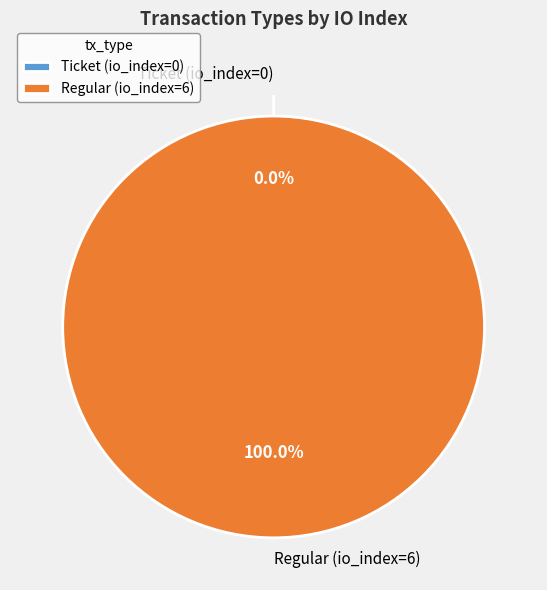

Rank the categories by value from highest to lowest.

Regular (io_index=6), Ticket (io_index=0)